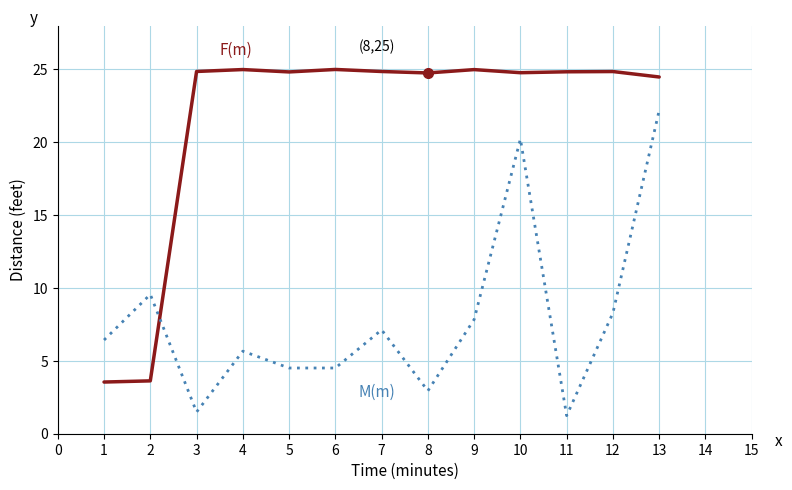

What is the minimum value shown in the chart?

1.2